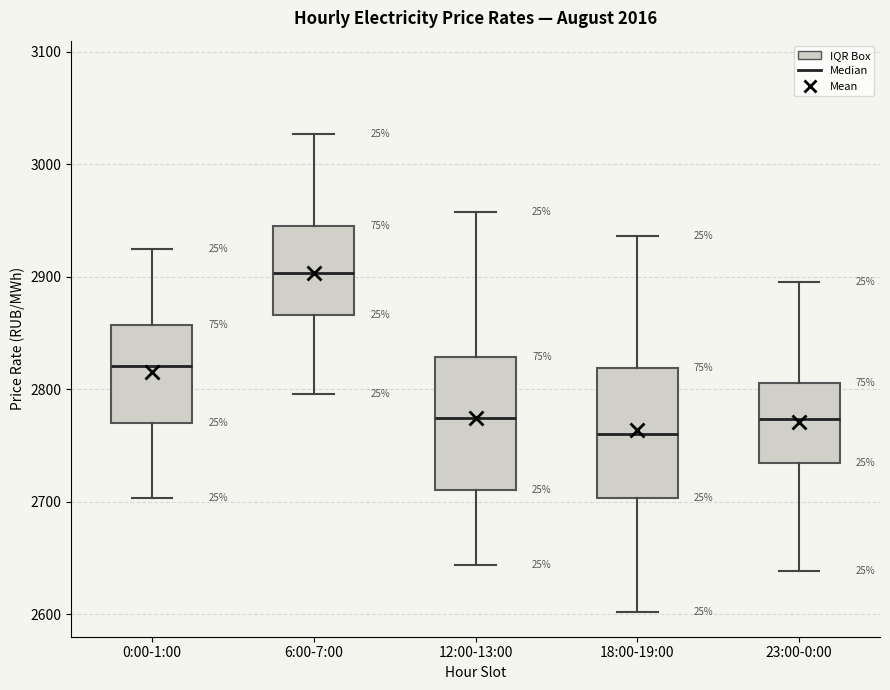

Where is the upper edge of the box for 23:00-0:00 on the y-axis? The values are not printed on the chart, so give them approximately, as read against the axis.

2810